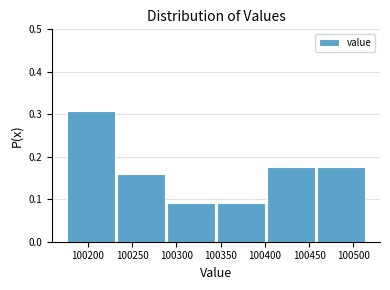

Reading left to right, list every bar in this chart as the range it spans on the x-axis followed by its height. Neither the bar edges nor the heights are printed on the chart, so give them approximately, as read against the axes.

100175 to 100230: 0.31
100230 to 100290: 0.16
100290 to 100345: 0.09
100345 to 100400: 0.09
100400 to 100460: 0.18
100460 to 100515: 0.18